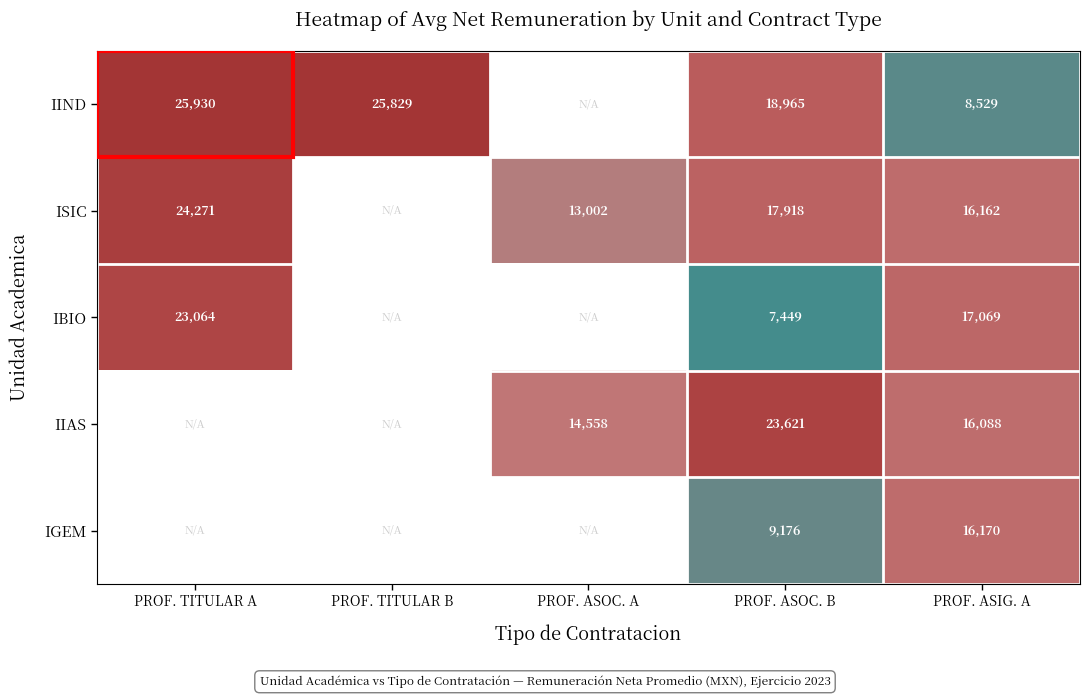

What is the sum of the IIND values at PROF. TITULAR A and PROF. ASIG. A?

34459